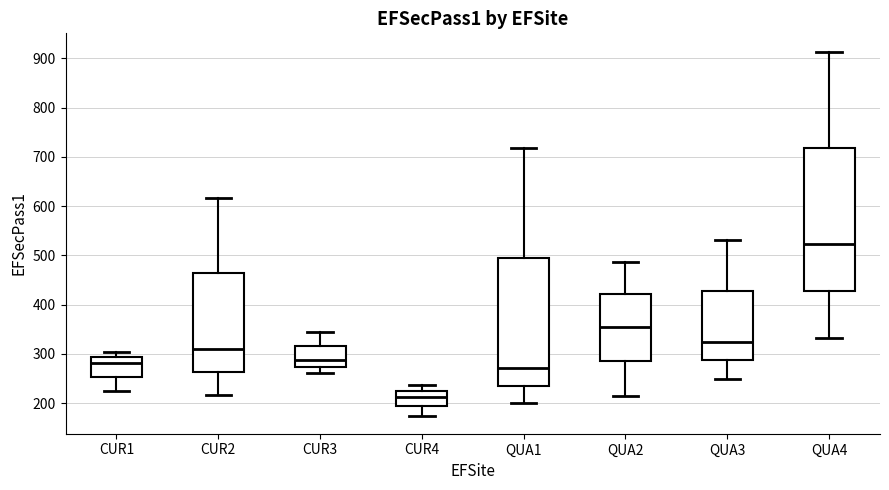

Comparing the boxes themselves (not the whiskers), which one is the tallest?

QUA4